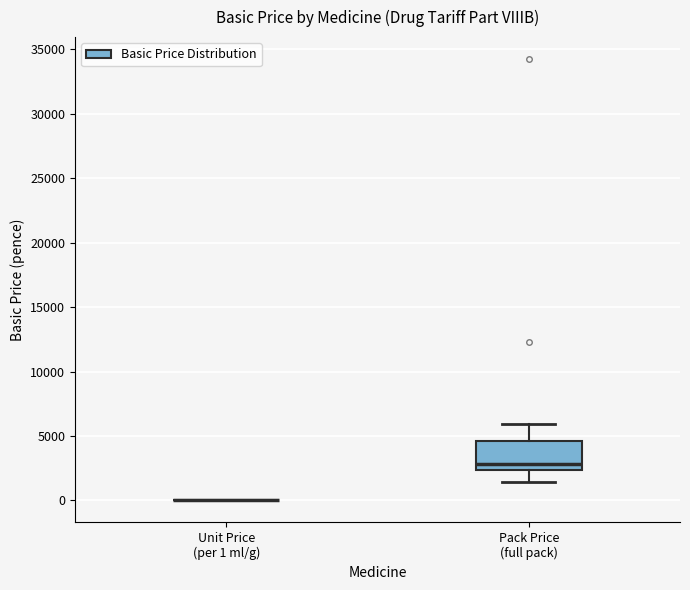

Reading left to right, read every box against the y-axis: the position of its median line, the range the box covers, and the ends of its whiskers. The values are not printed on the chart, so give them approximately, as read against the axis.

Unit Price (per 1 ml/g): box collapsed to a line at 0, whiskers 0 to 0
Pack Price (full pack): median 3000, box 2500 to 4500, whiskers 1500 to 6000